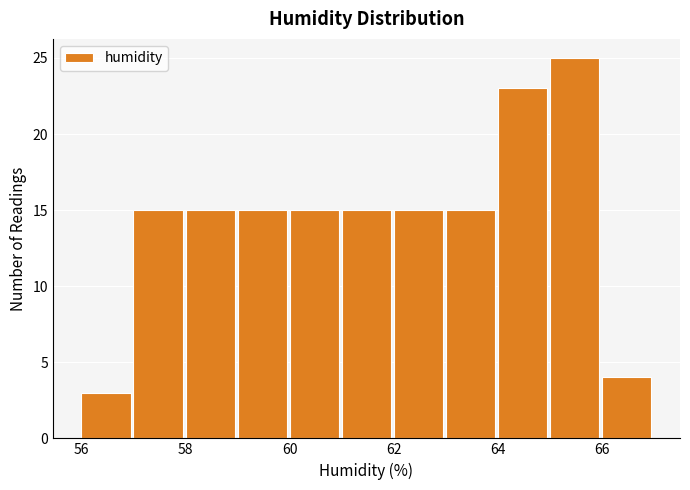

Reading left to right, transcribe this chart: for each bar, give the range it covers on the x-axis and its height. The values are not printed on the chart, so give them approximately, as read against the axis.

56 to 57: 3
57 to 58: 15
58 to 59: 15
59 to 60: 15
60 to 61: 15
61 to 62: 15
62 to 63: 15
63 to 64: 15
64 to 65: 23
65 to 66: 25
66 to 67: 4